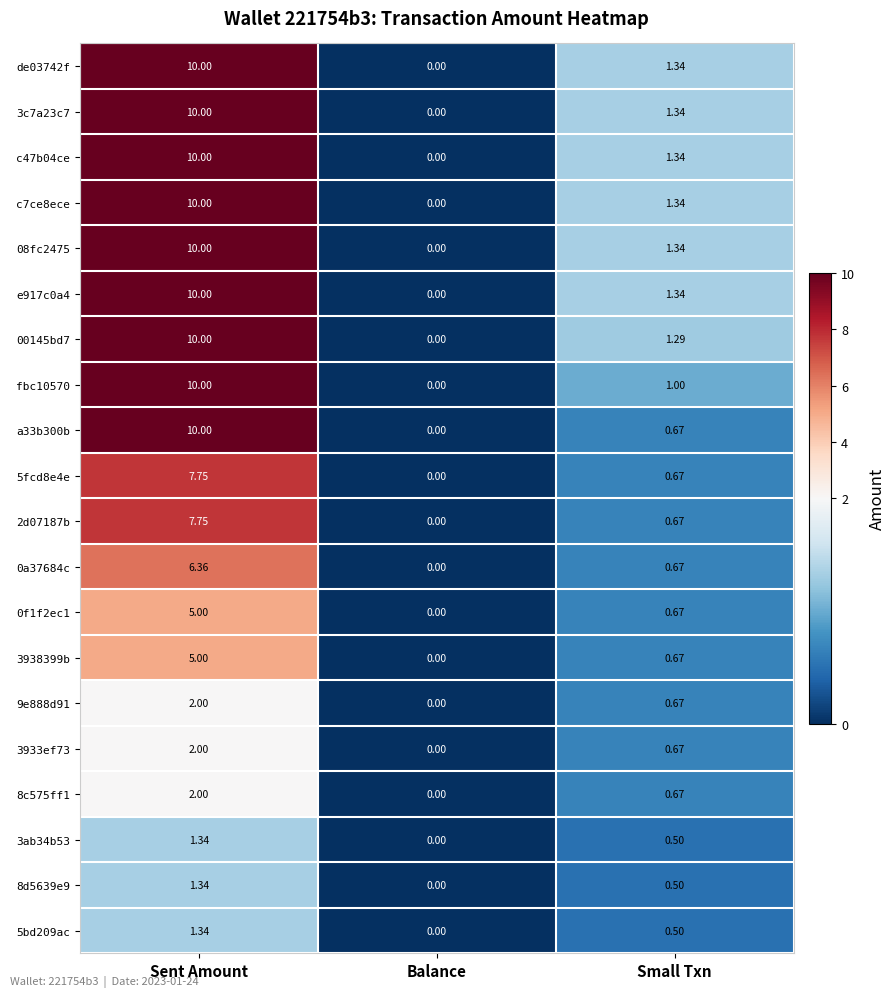

Rank the categories by 2d07187b value from lowest to highest.

Balance, Small Txn, Sent Amount